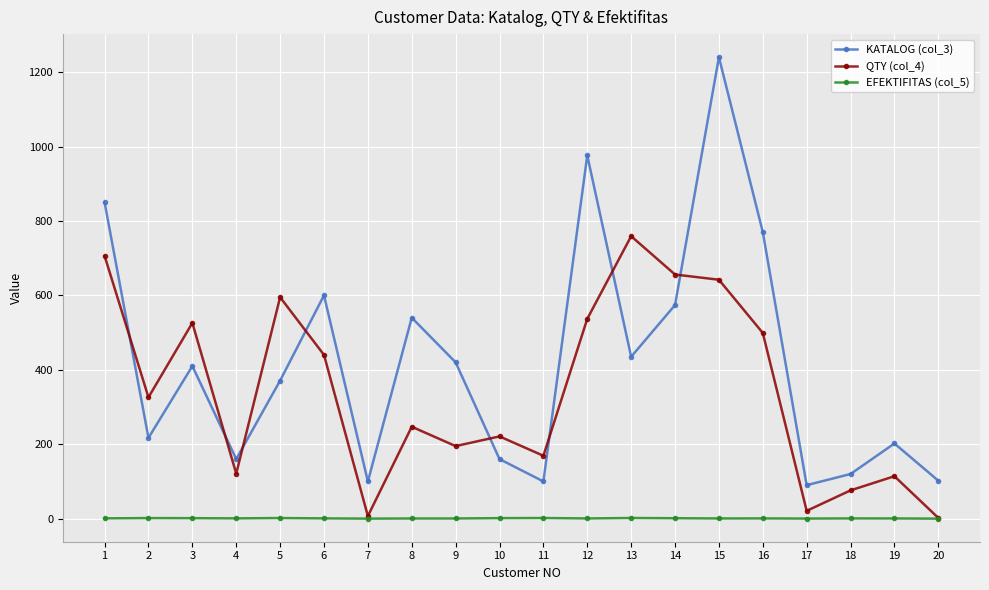

What is the maximum value shown in the chart?

1240.0